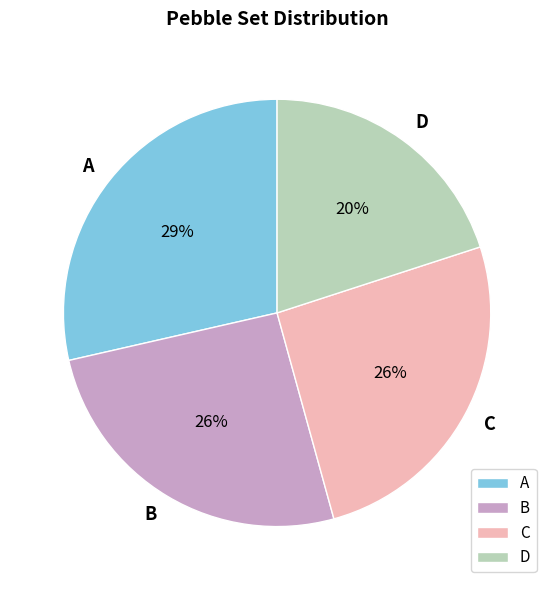

True or false: D accounts for 8% of the total.

False